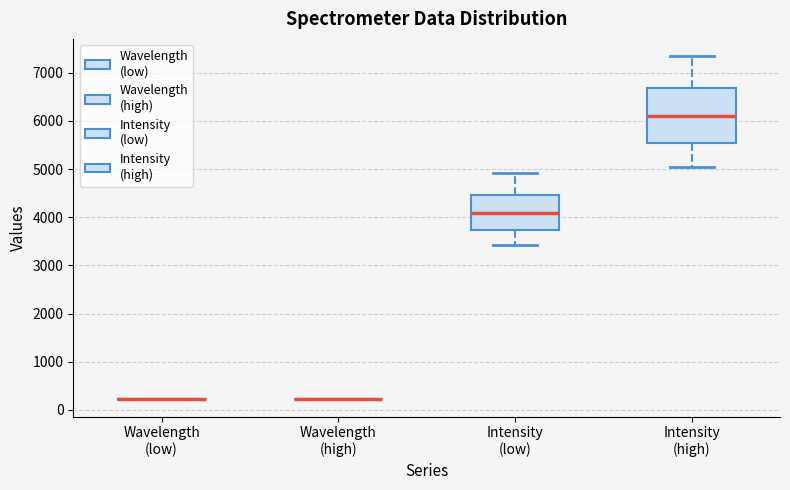

Reading left to right, transcribe this box plot: for each box, give where its median line is, the range the box spans, and where its two whiskers end, as read against the y-axis. The values are not printed on the chart, so give them approximately, as read against the axis.

Wavelength (low): box collapsed to a line at 200, whiskers 200 to 200
Wavelength (high): box collapsed to a line at 200, whiskers 200 to 200
Intensity (low): median 4100, box 3700 to 4500, whiskers 3400 to 4900
Intensity (high): median 6100, box 5500 to 6700, whiskers 5000 to 7300